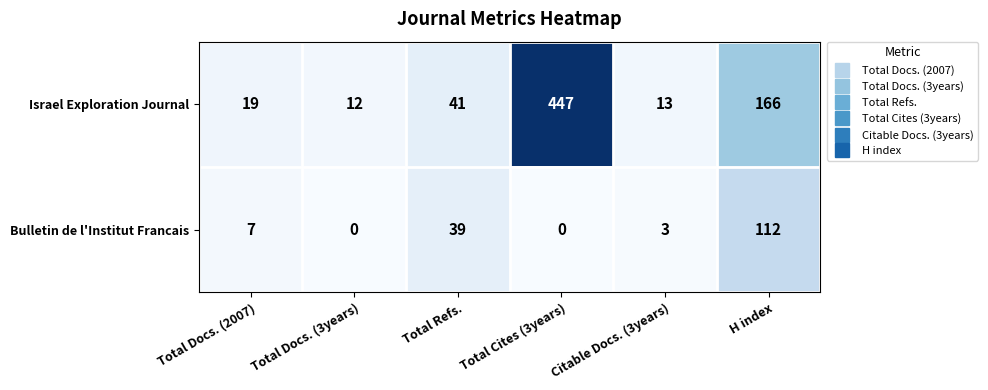

Read the Israel Exploration Journal value at Citable Docs. (3years).

13